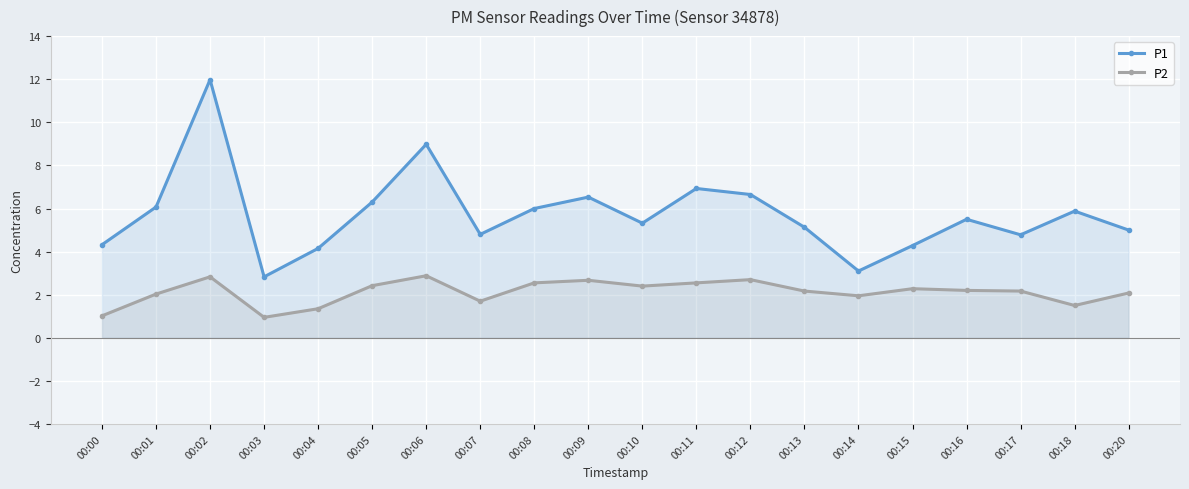

Is it true that P2 equals 2.5 at 00:08?

True